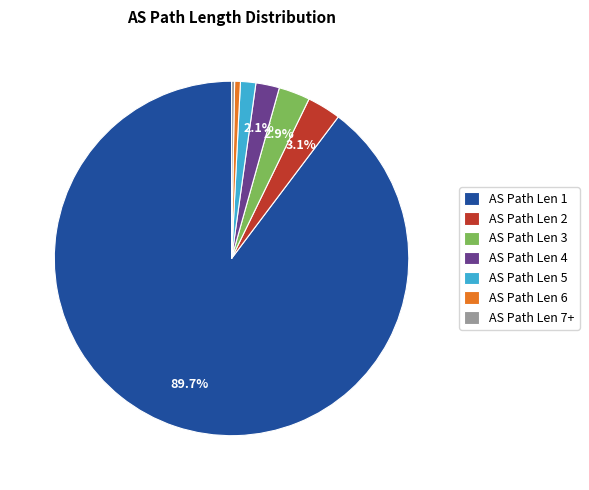

Is there a majority slice in this chart?

Yes